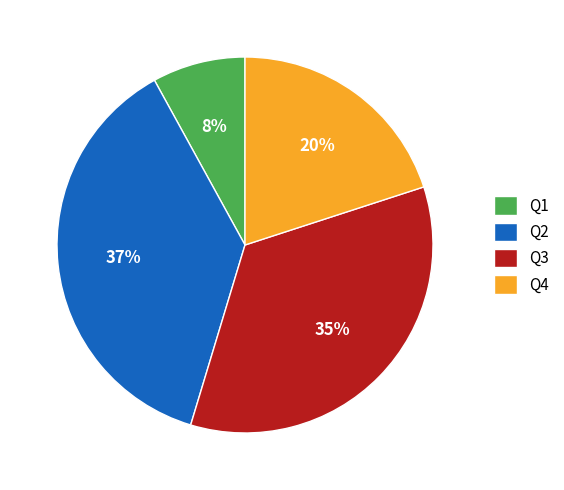

To the nearest percent, what portion does Q3 represent?

35%